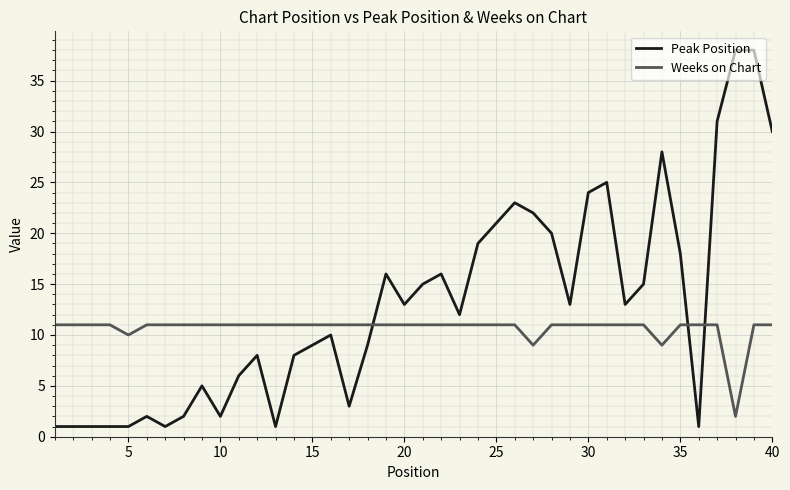

Which series has the largest range (max minus min)?

Peak Position